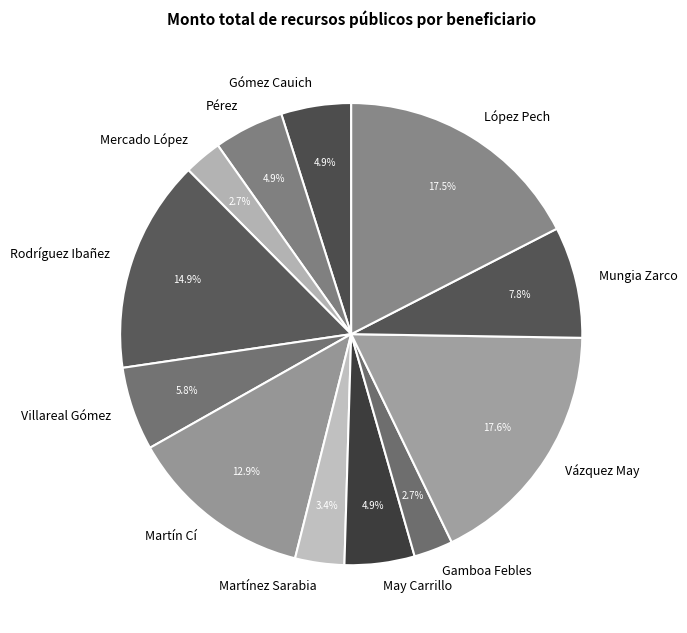

Is it true that Mercado López is 8% of the pie?

False